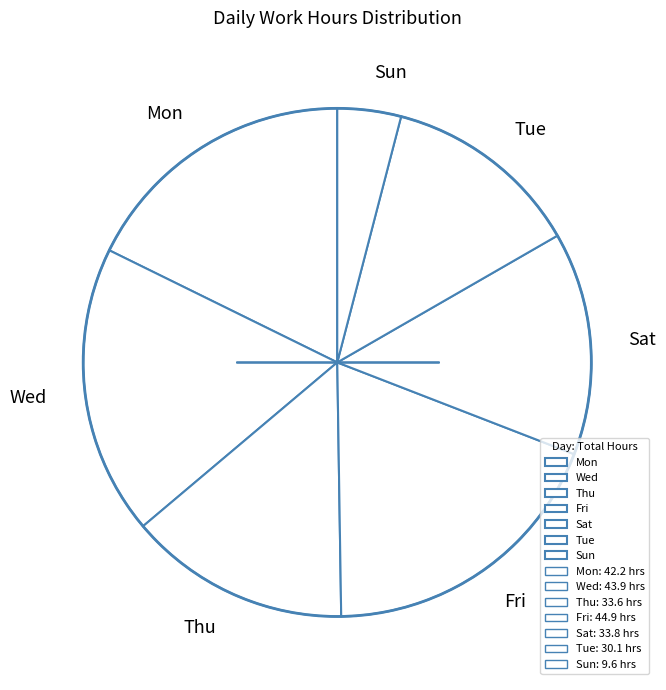

Between Mon and Sat, which is larger?

Mon